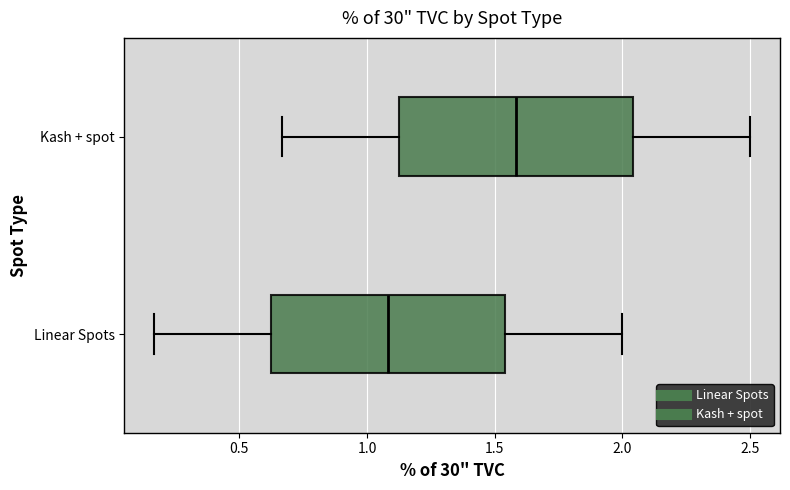

Which box has the furthest to the left median line?

Linear Spots